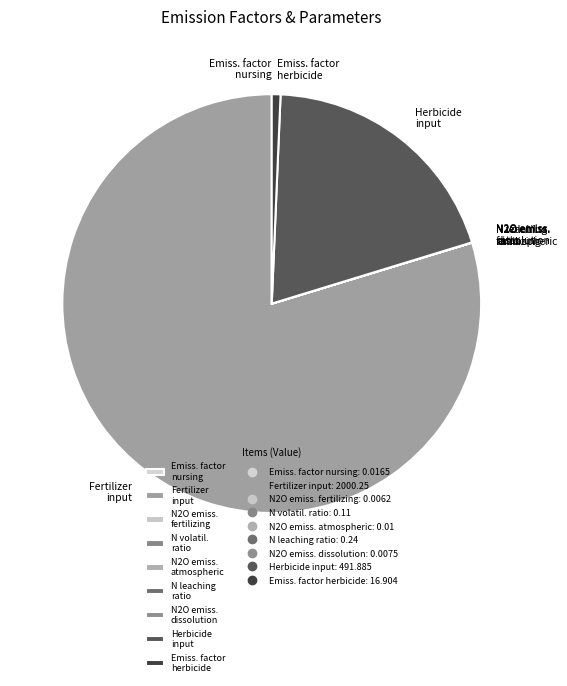

Which slice is the largest?

Fertilizer input